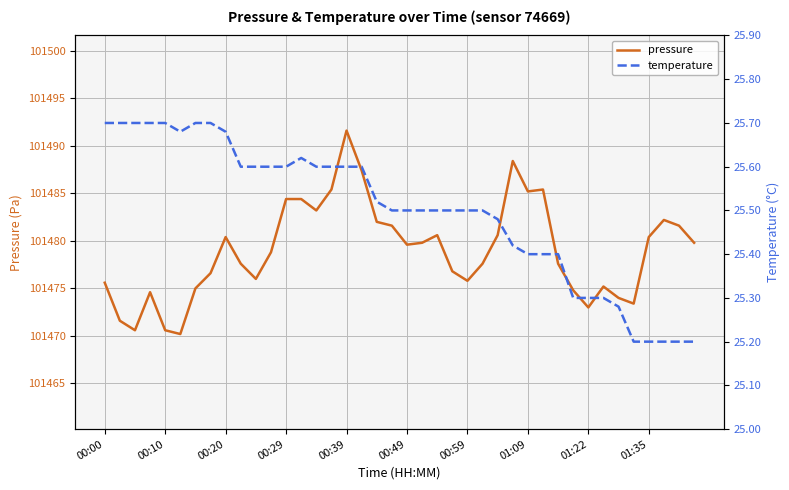

At how many categories does at least one series exceed 62189?

40